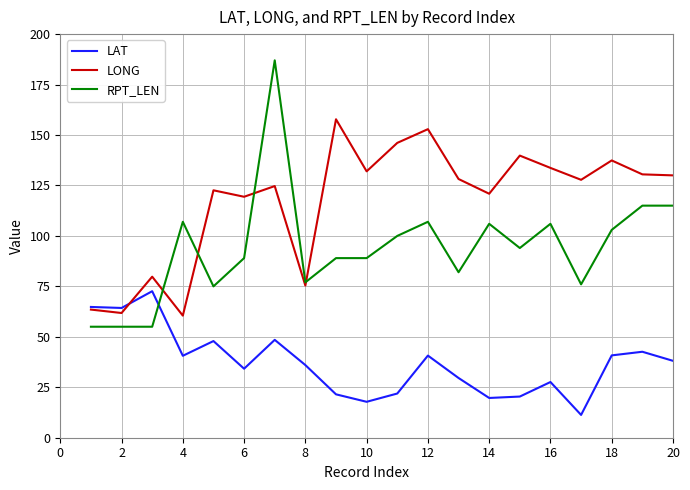

How many times do RPT_LEN and LAT cross each other?

1